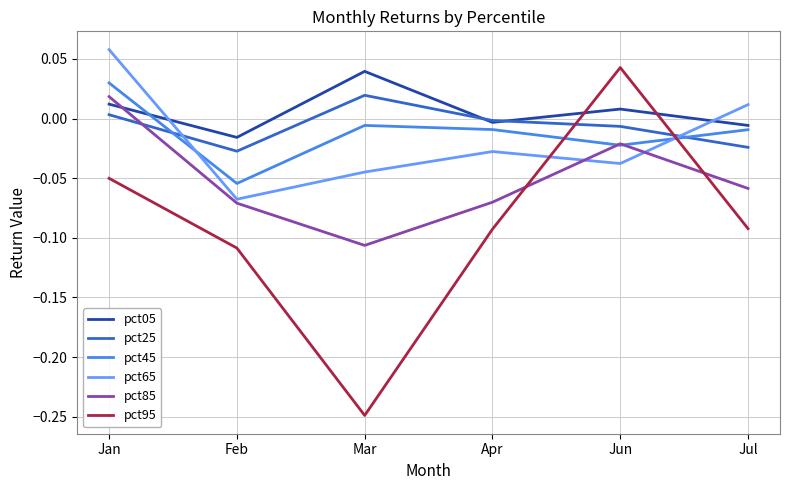

Which series has the largest range (max minus min)?

pct95